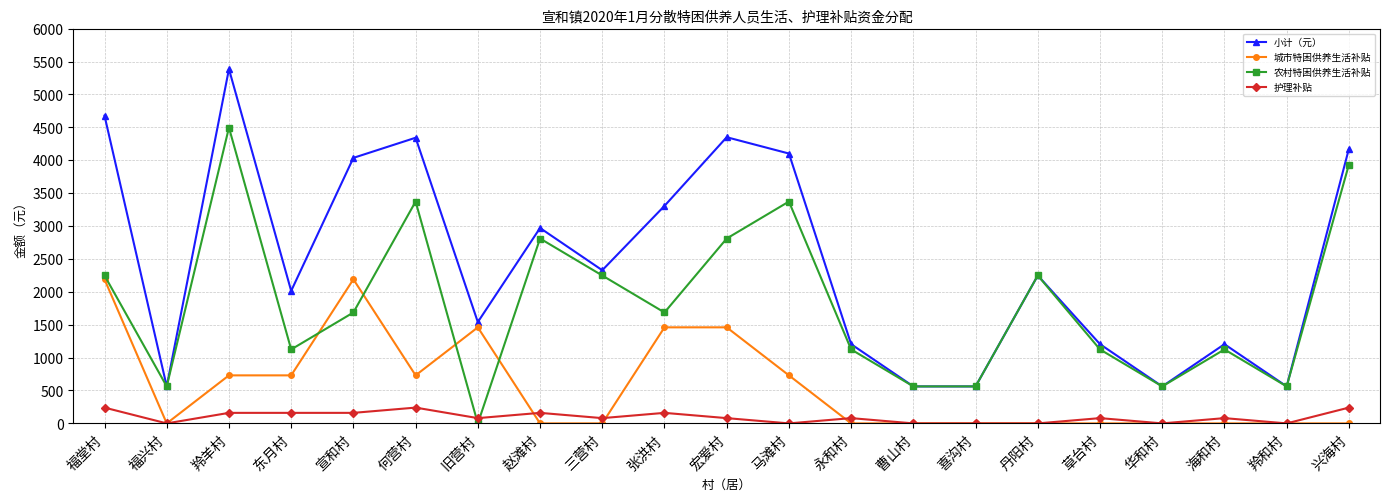

Where is the first local maximum for 农村特困供养生活补贴?

羚羊村